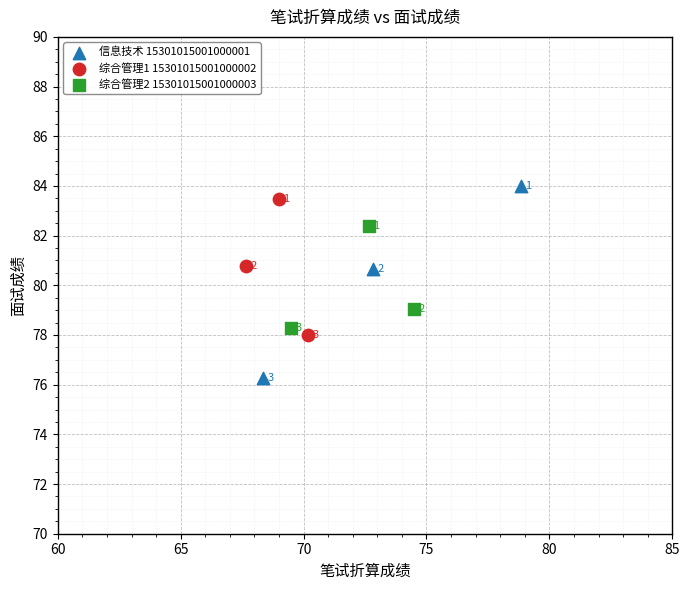

What are all the series names shown in the legend?

信息技术 15301015001000001, 综合管理1 15301015001000002, 综合管理2 15301015001000003